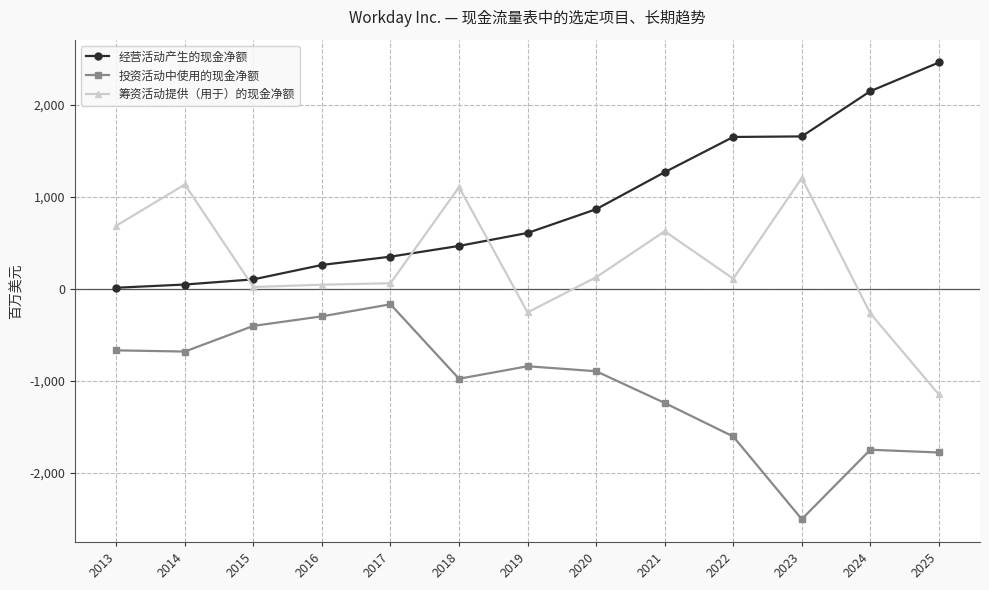

Is it true that 经营活动产生的现金净额 equals 2461 at 2025?

True